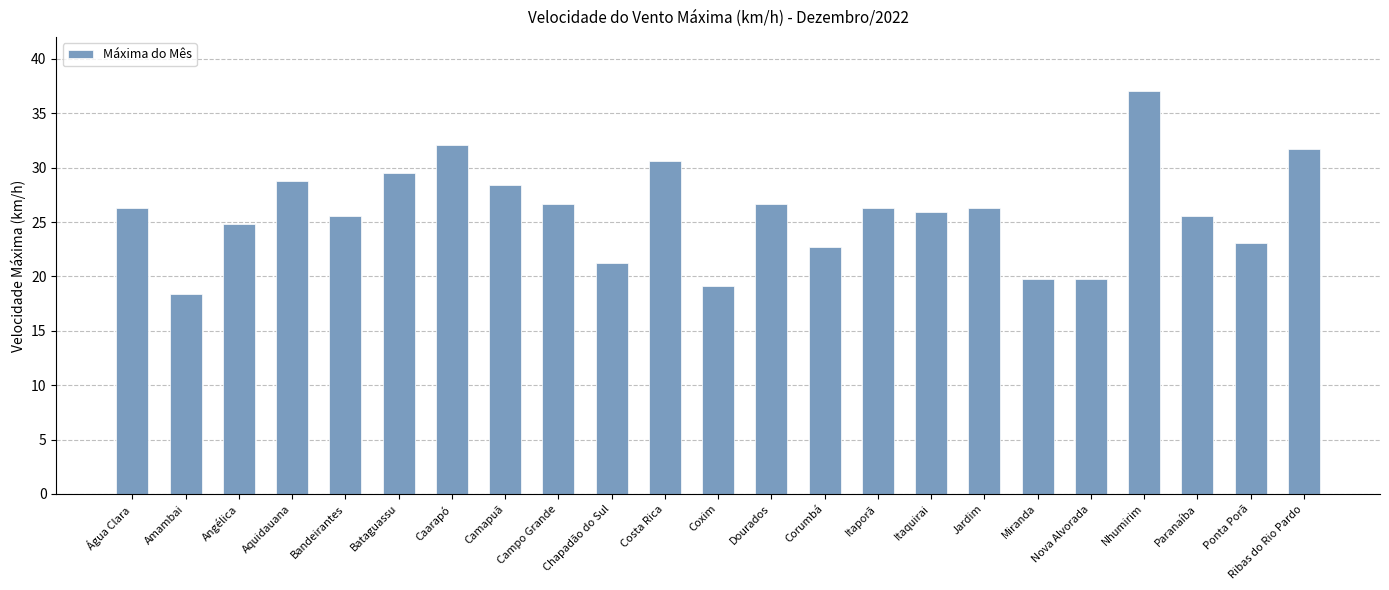

What is the difference between the maximum and minimum values?

18.7